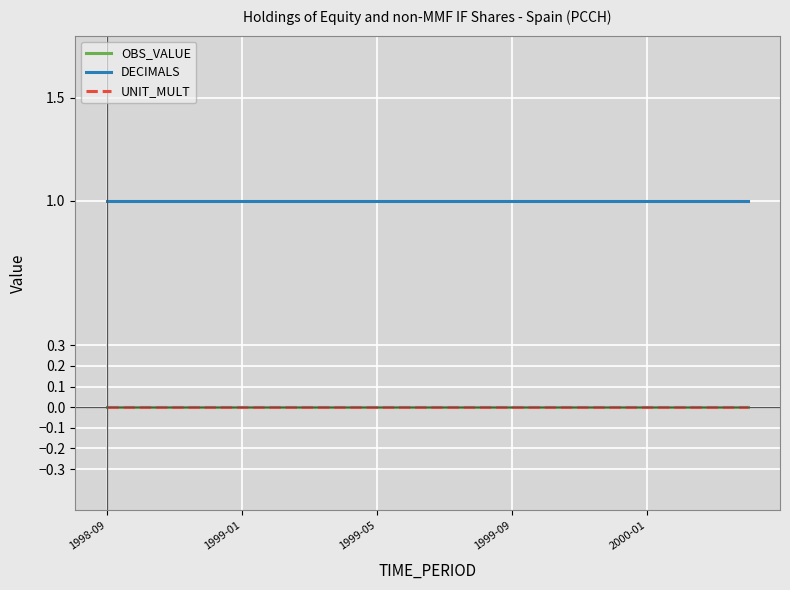

What is the greatest value displayed?

1